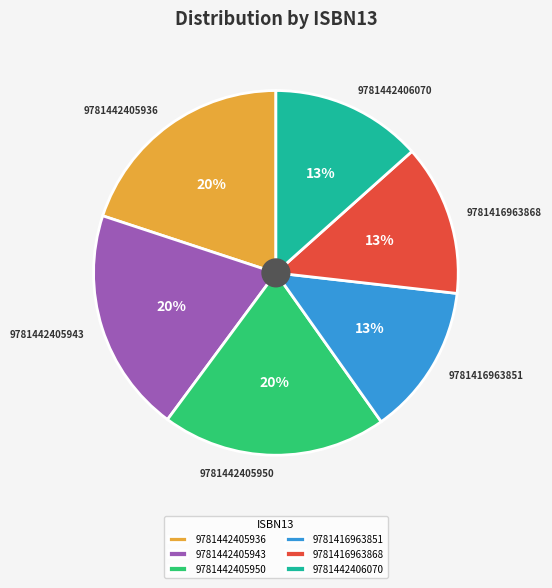

Is the sum of 9781442405950 and 9781416963851 greater than half?

No